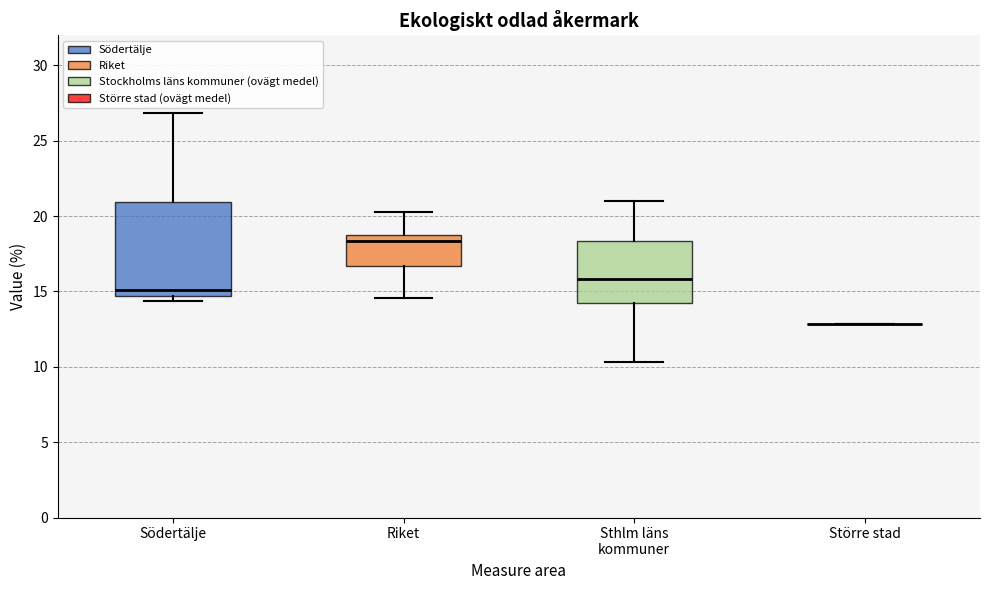

Where does the lower whisker of the box for Riket end on the y-axis? The values are not printed on the chart, so give them approximately, as read against the axis.

14.5